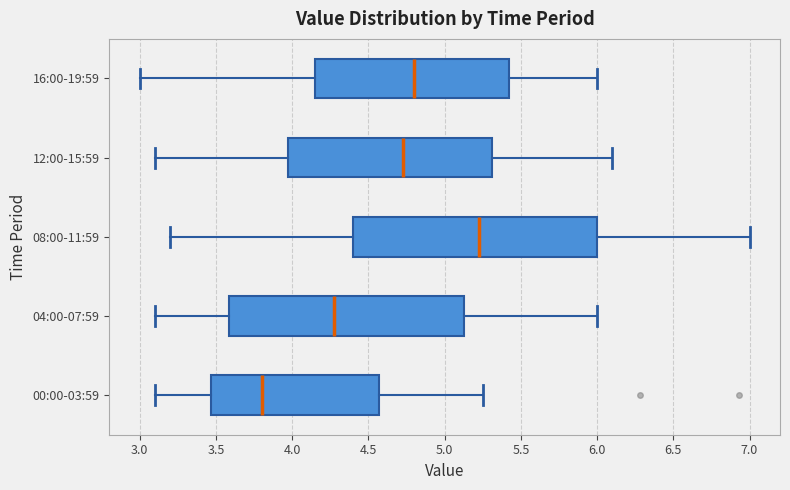

Which box has the furthest to the left median line?

00:00-03:59